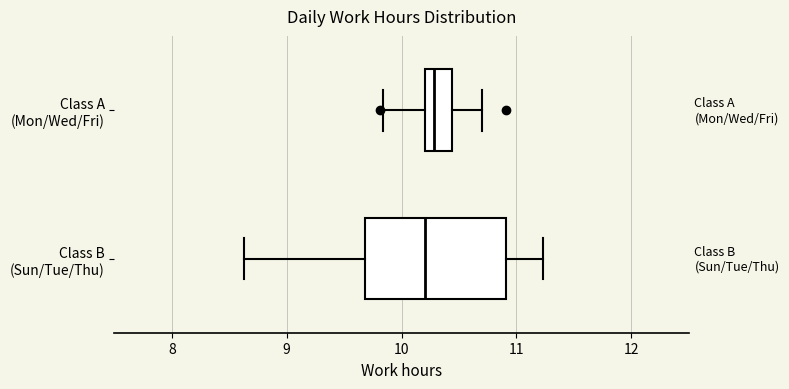

Reading bottom to top, read every box against the x-axis: the position of its median line, the range the box covers, and the ends of its whiskers. The values are not printed on the chart, so give them approximately, as read against the axis.

Class B (Sun/Tue/Thu): median 10.2, box 9.7 to 10.9, whiskers 8.6 to 11.2
Class A (Mon/Wed/Fri): median 10.3, box 10.2 to 10.4, whiskers 9.8 to 10.7